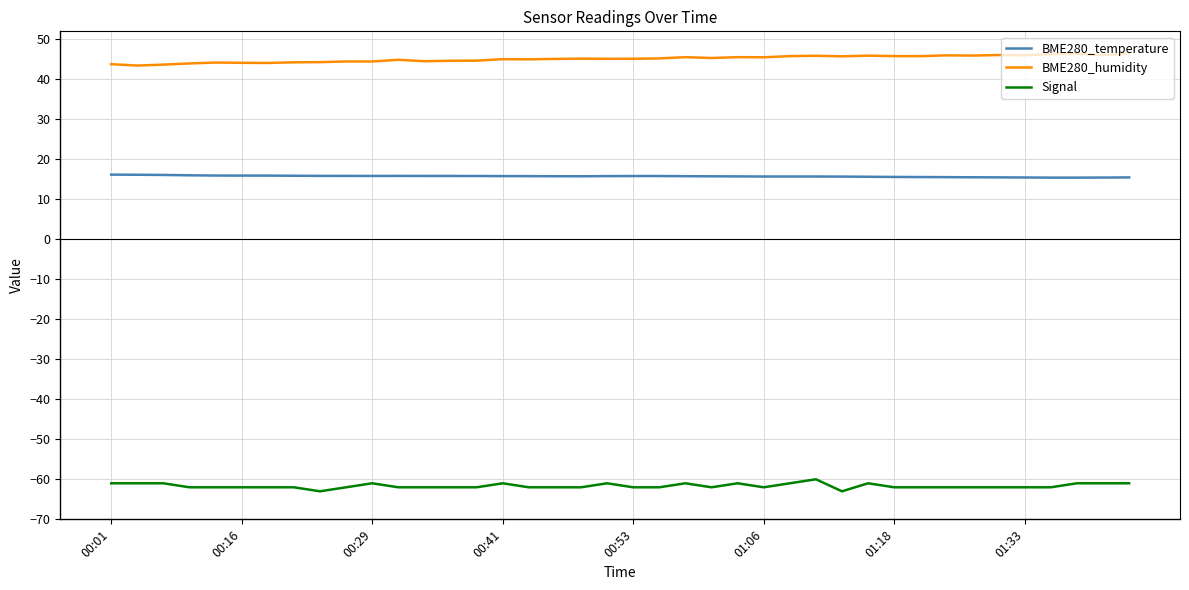

True or false: BME280_temperature and Signal intersect in this chart.

False